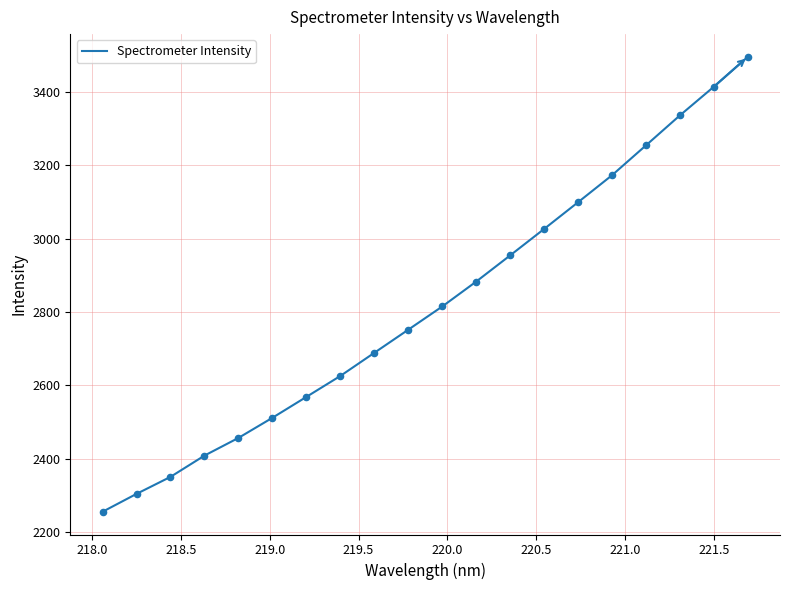

What is the smallest value displayed?

2255.3